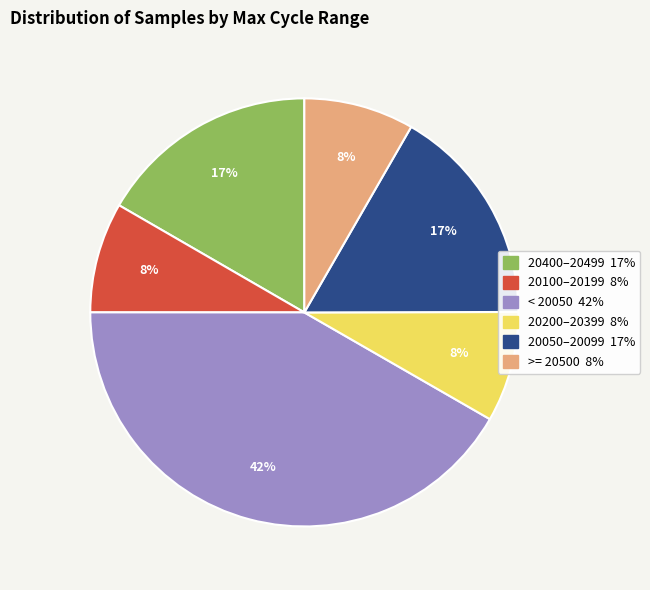

Is there any slice that represents more than half of the pie?

No